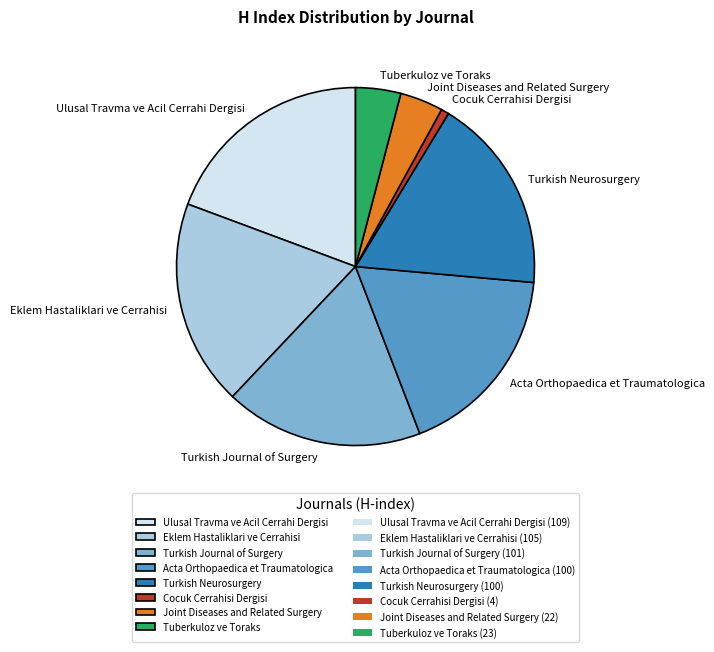

Between Eklem Hastaliklari ve Cerrahisi and Joint Diseases and Related Surgery, which is larger?

Eklem Hastaliklari ve Cerrahisi